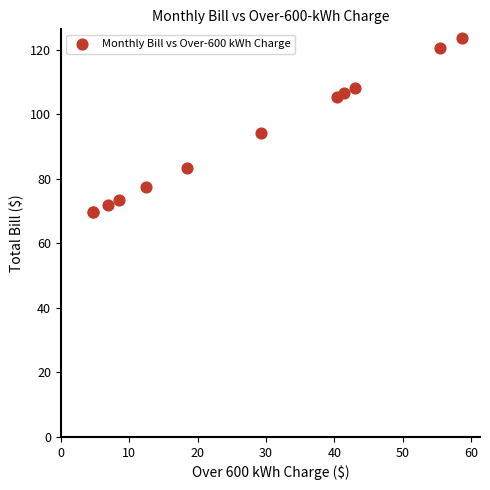

What Y value in the scatter plot is closest to 96?

94.4